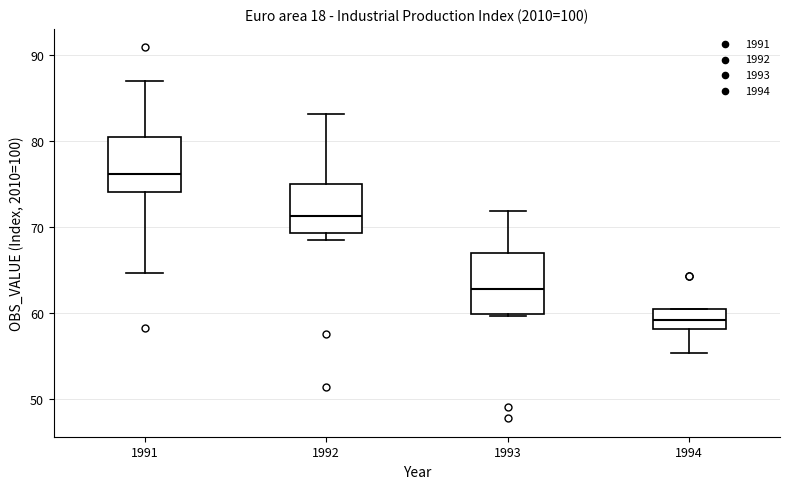

Reading left to right, transcribe this box plot: for each box, give where its median line is, the range the box spans, and where its two whiskers end, as read against the y-axis. The values are not printed on the chart, so give them approximately, as read against the axis.

1991: median 76, box 74 to 80, whiskers 65 to 87
1992: median 71, box 69 to 75, whiskers 69 (just below the box's lower edge) to 83
1993: median 63, box 60 to 67, whiskers 60 to 72
1994: median 59, box 58 to 61, whiskers 55 to 61